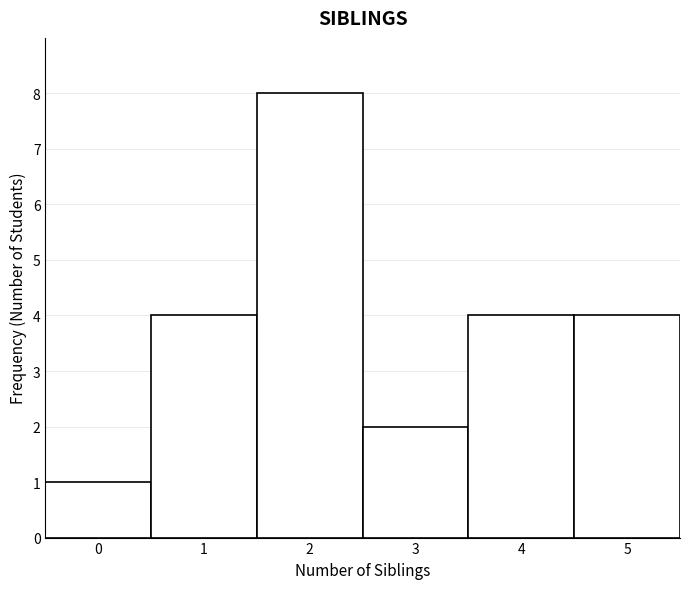

Which range on the x-axis has the tallest bar?

1.5 to 2.5